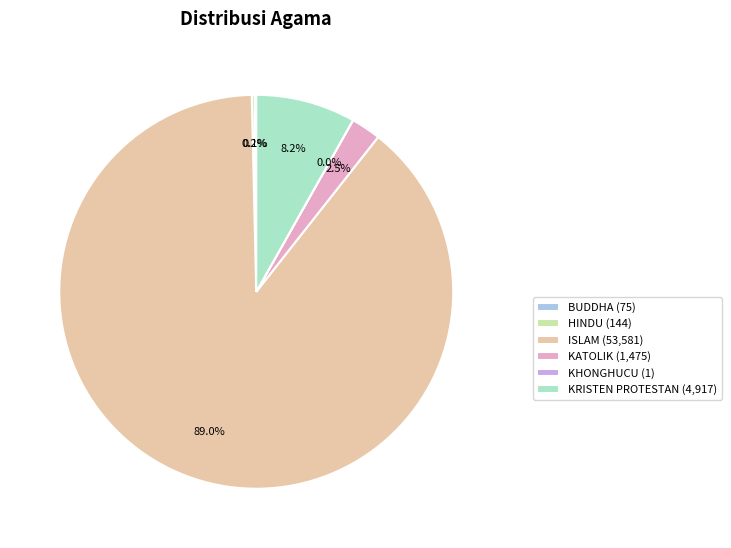

Which has a higher value, ISLAM or KATOLIK?

ISLAM